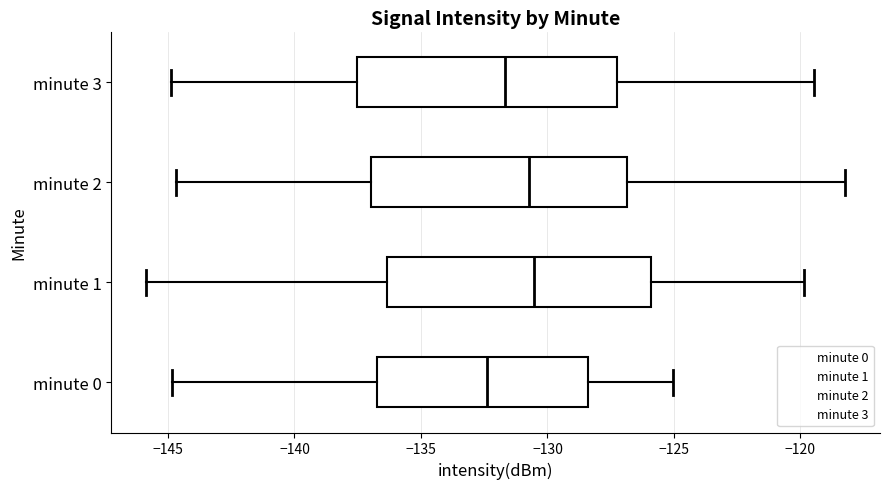

Reading bottom to top, read every box against the x-axis: the position of its median line, the range the box covers, and the ends of its whiskers. The values are not printed on the chart, so give them approximately, as read against the axis.

minute 0: median -132.5, box -137.0 to -128.5, whiskers -145.0 to -125.0
minute 1: median -130.5, box -136.5 to -126.0, whiskers -146.0 to -120.0
minute 2: median -130.5, box -137.0 to -127.0, whiskers -144.5 to -118.0
minute 3: median -131.5, box -137.5 to -127.0, whiskers -145.0 to -119.5